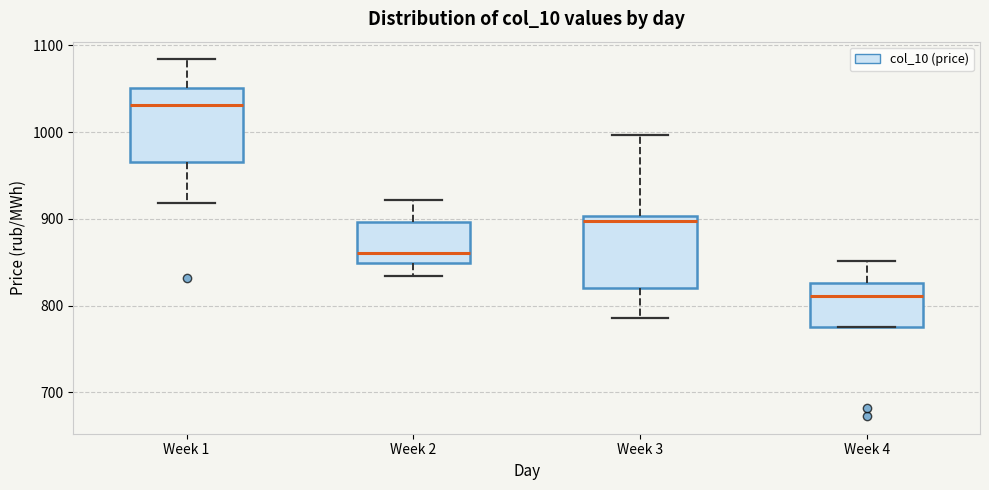

Reading left to right, read every box against the y-axis: the position of its median line, the range the box covers, and the ends of its whiskers. The values are not printed on the chart, so give them approximately, as read against the axis.

Week 1: median 1030, box 970 to 1050, whiskers 920 to 1080
Week 2: median 860, box 850 to 900, whiskers 830 to 920
Week 3: median 900 (just below the box's upper edge), box 820 to 900, whiskers 790 to 1000
Week 4: median 810, box 780 to 830, whiskers 780 to 850